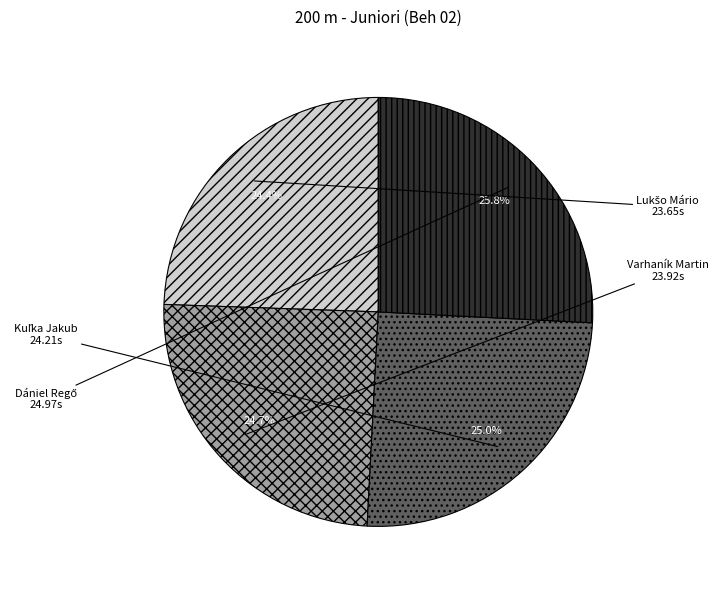

To the nearest percent, what is the average slice percentage?

25%